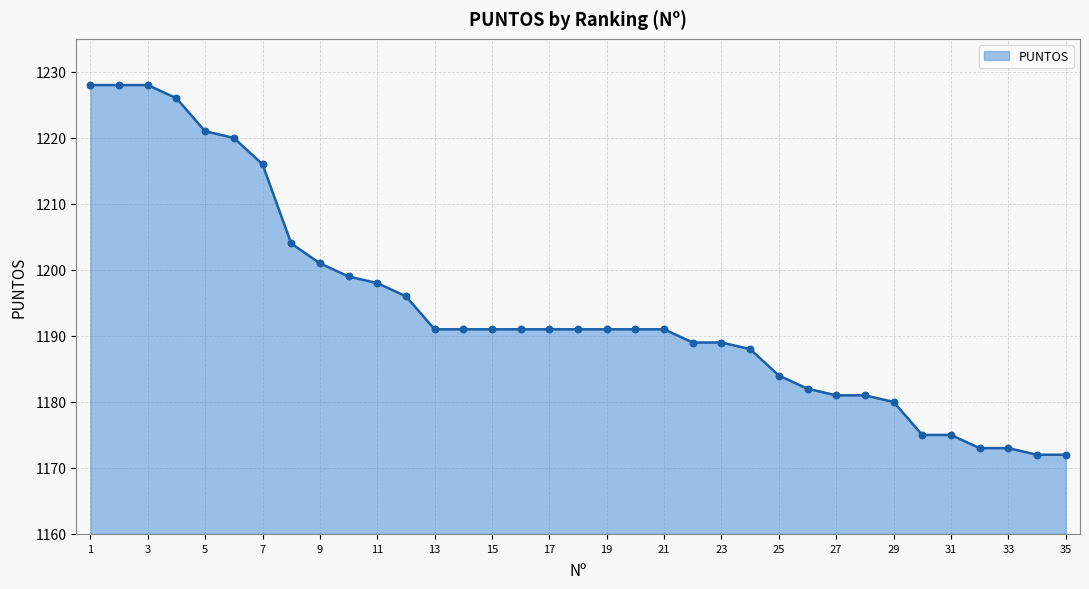

What is the difference between the maximum and minimum values?

56